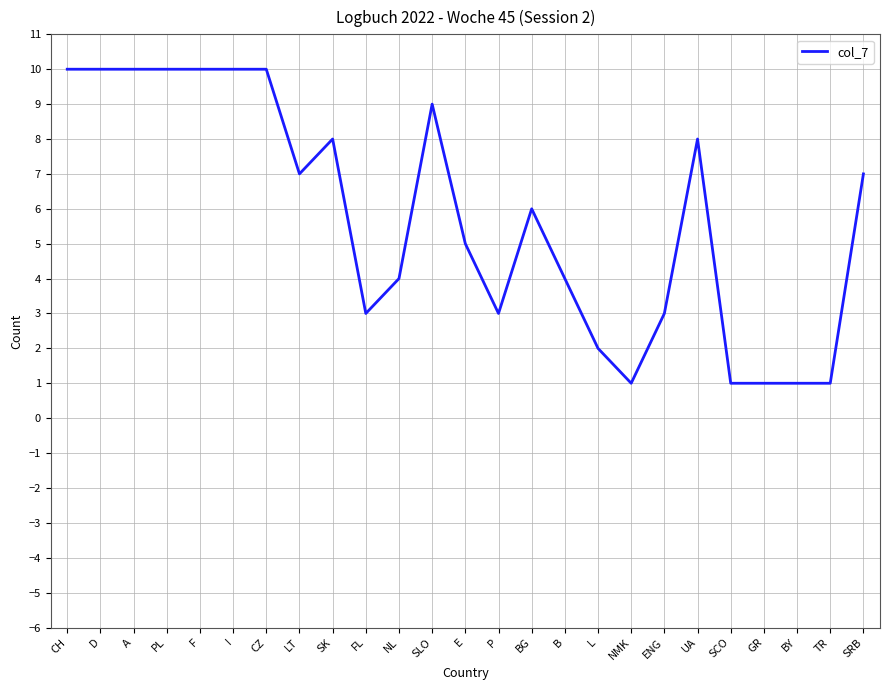

The value at TR is 1. True or false?

True